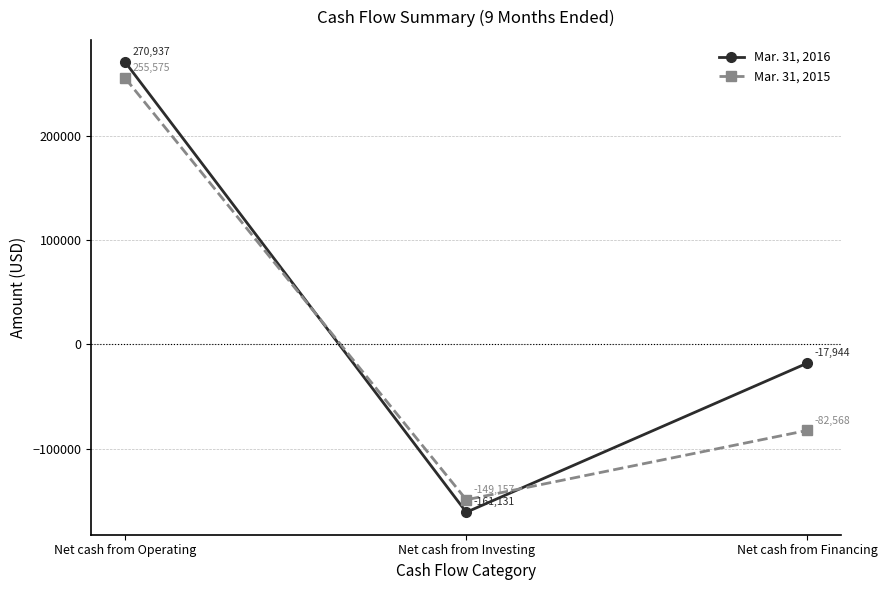

What are all the series names shown in the legend?

Mar. 31, 2016, Mar. 31, 2015